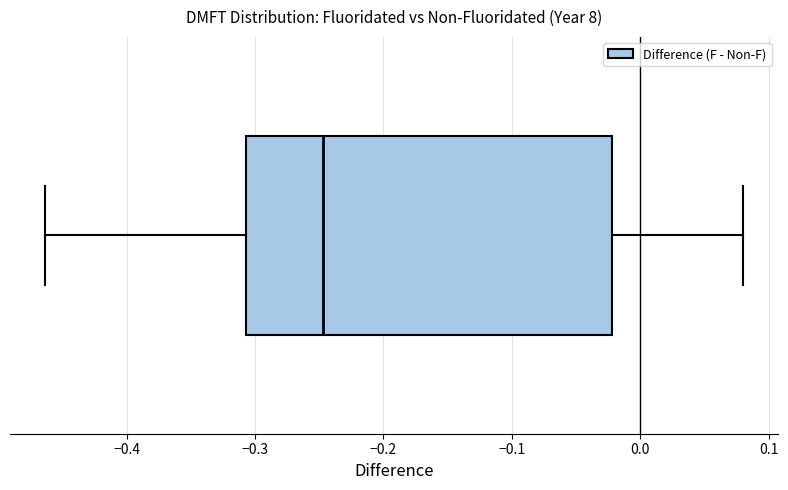

Read this box plot against the x-axis: the position of the median line, the range covered by the box, and the ends of both whiskers. The values are not printed on the chart, so give them approximately, as read against the axis.

median -0.25, box -0.31 to -0.02, whiskers -0.46 to 0.08